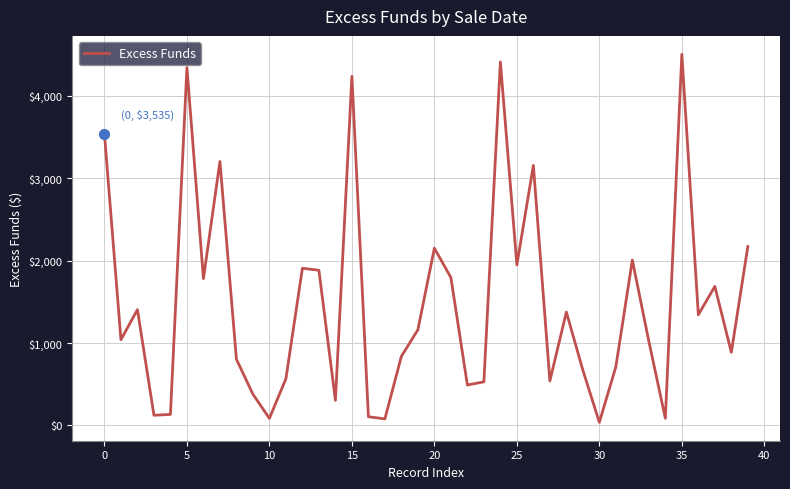

What is the maximum value shown in the chart?

4502.4